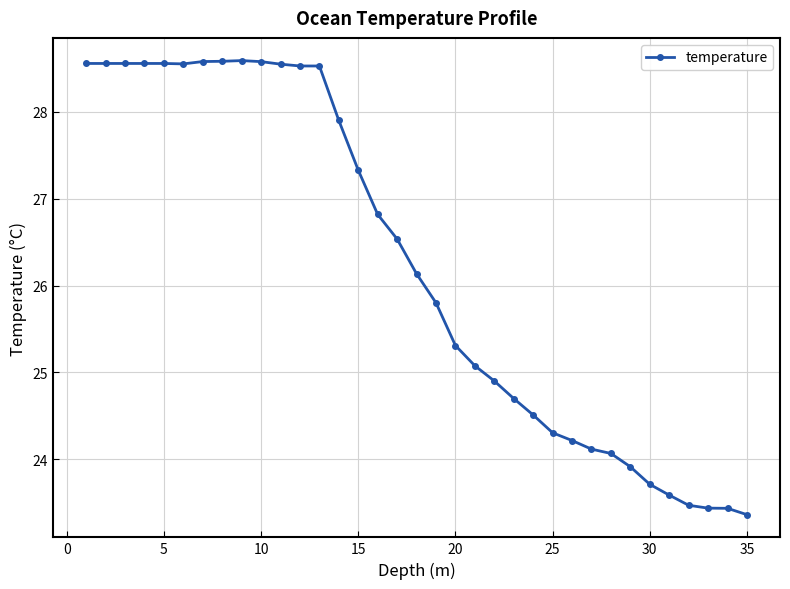

What is the value of the 35th point from the left?

23.4